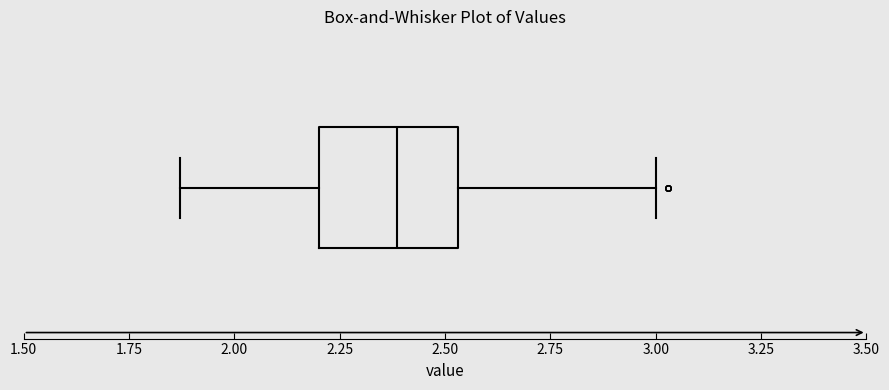

Where does the left whisker of the box end on the x-axis? The values are not printed on the chart, so give them approximately, as read against the axis.

1.85